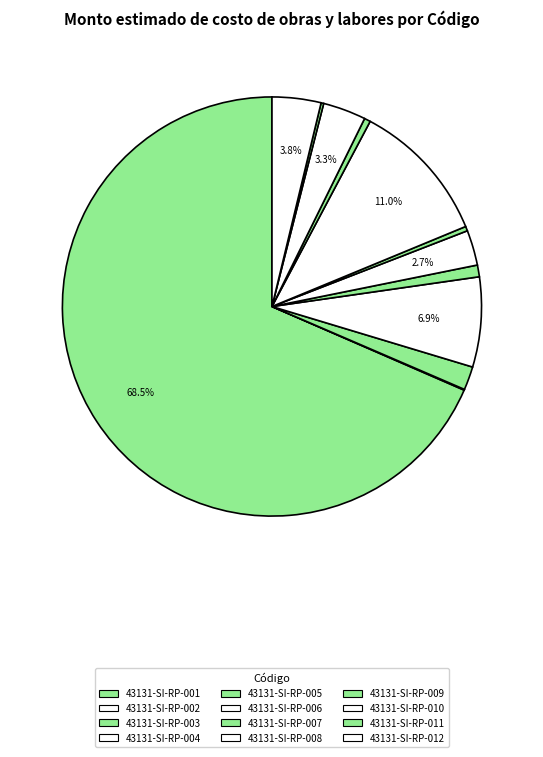

How many slices are in this pie chart?

12